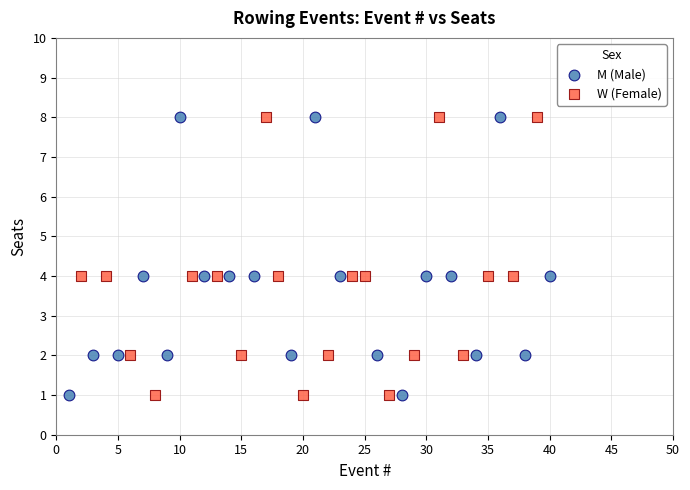

What are all the series names shown in the legend?

M (Male), W (Female)